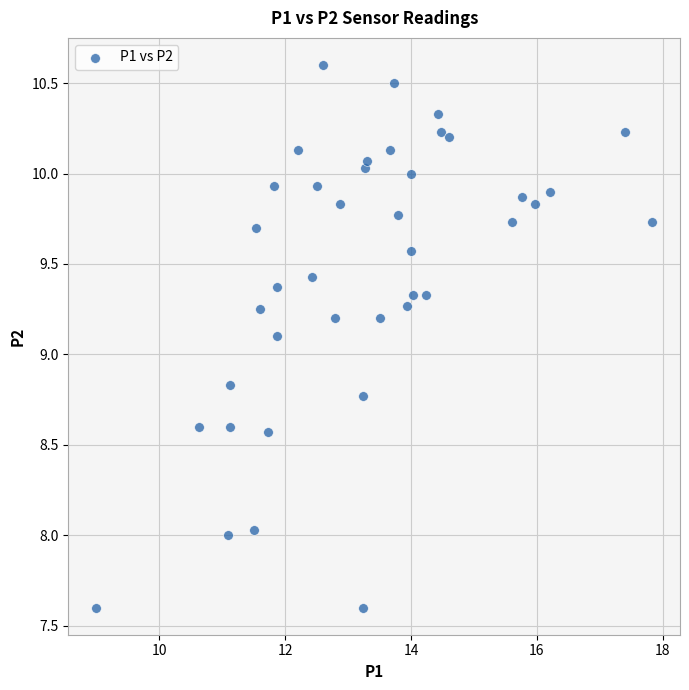

What Y value in the scatter plot is closest to 9?

9.1